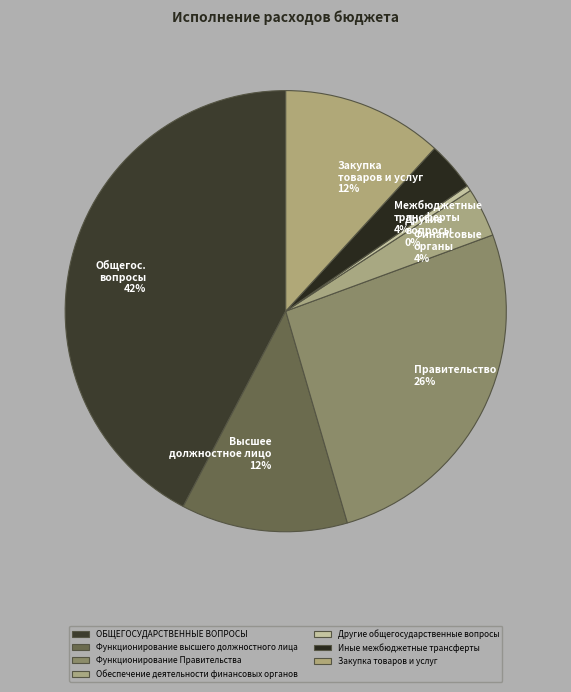

Is it true that Другие общегосударственные вопросы is 0% of the pie?

True